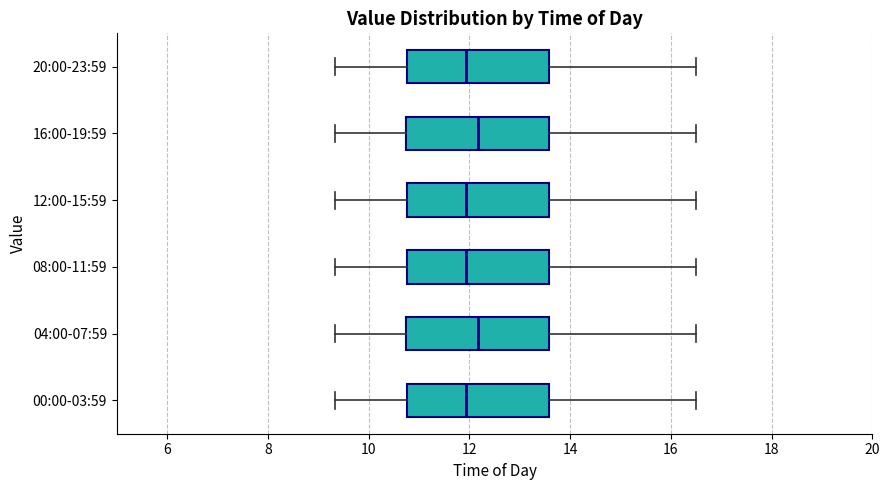

Where is the left edge of the box for 00:00-03:59 on the x-axis? The values are not printed on the chart, so give them approximately, as read against the axis.

10.8